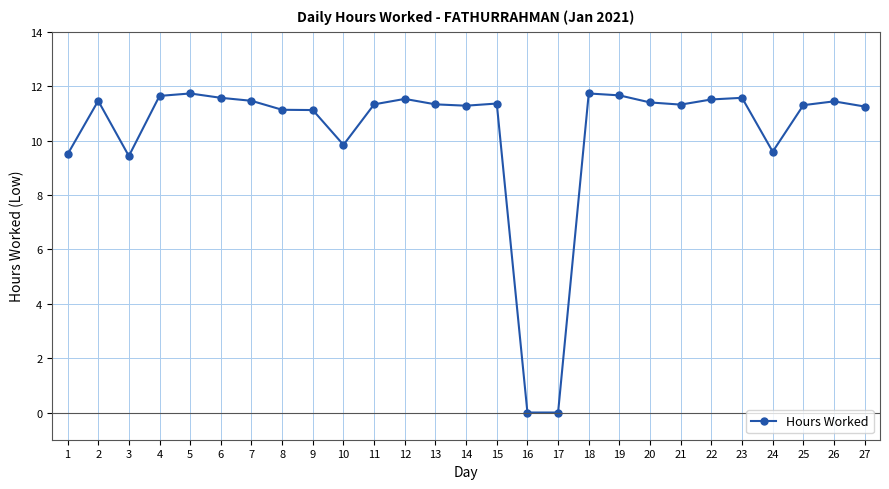

True or false: there are more than 1 points higher than both neighbors.

True